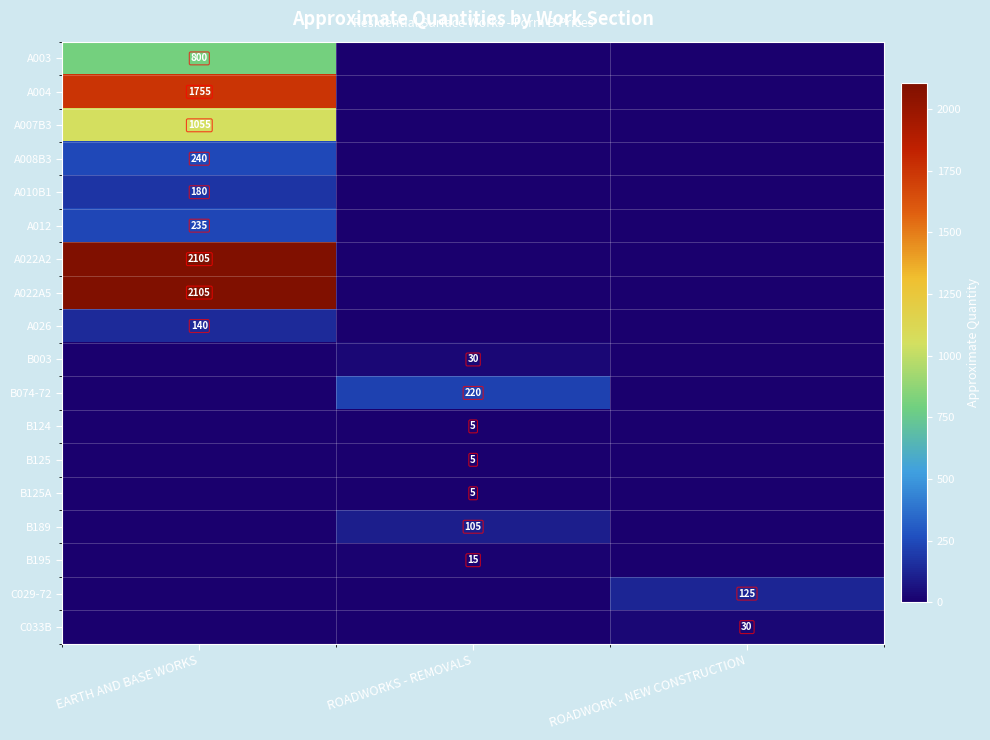

What is the difference between the maximum and minimum values in the A008B3 series?

240